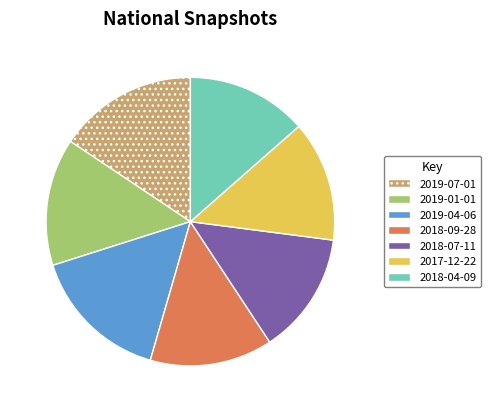

How many segments does this pie chart have?

7